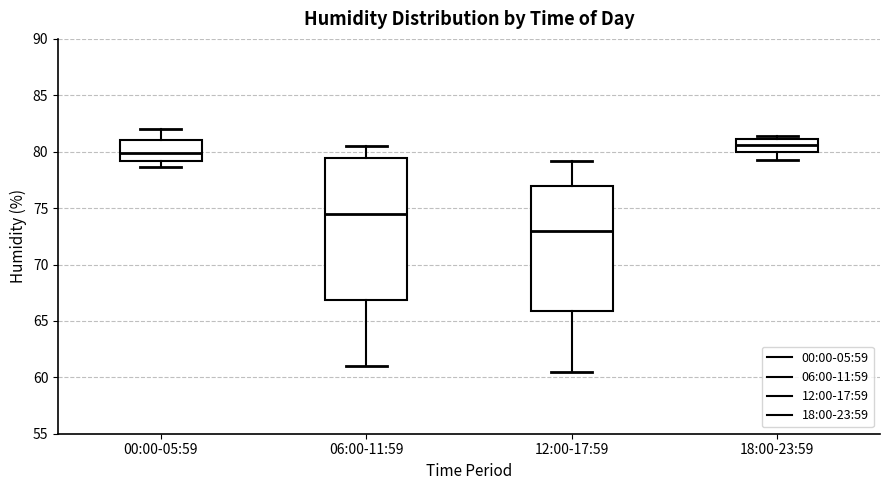

Where does the upper whisker of the box for 00:00-05:59 end on the y-axis? The values are not printed on the chart, so give them approximately, as read against the axis.

82.0